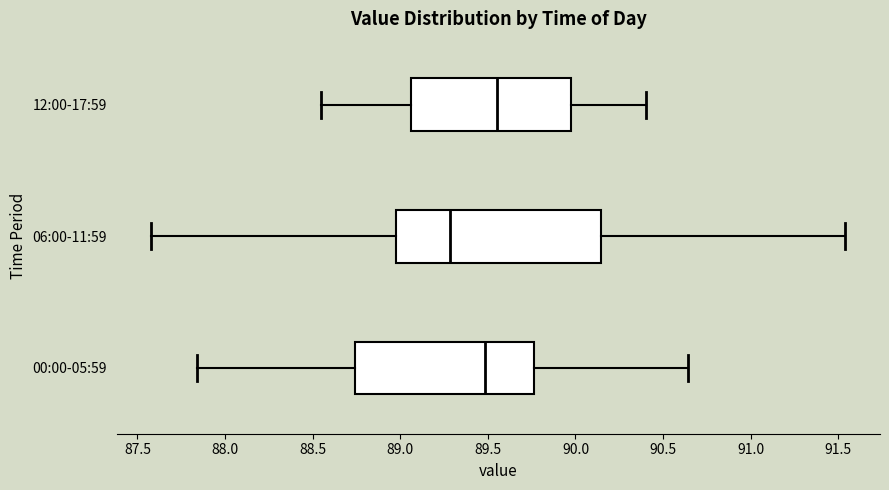

Reading bottom to top, transcribe this box plot: for each box, give where its median line is, the range the box spans, and where its two whiskers end, as read against the x-axis. The values are not printed on the chart, so give them approximately, as read against the axis.

00:00-05:59: median 89.50, box 88.75 to 89.75, whiskers 87.85 to 90.65
06:00-11:59: median 89.30, box 89.00 to 90.15, whiskers 87.60 to 91.55
12:00-17:59: median 89.55, box 89.05 to 90.00, whiskers 88.55 to 90.40